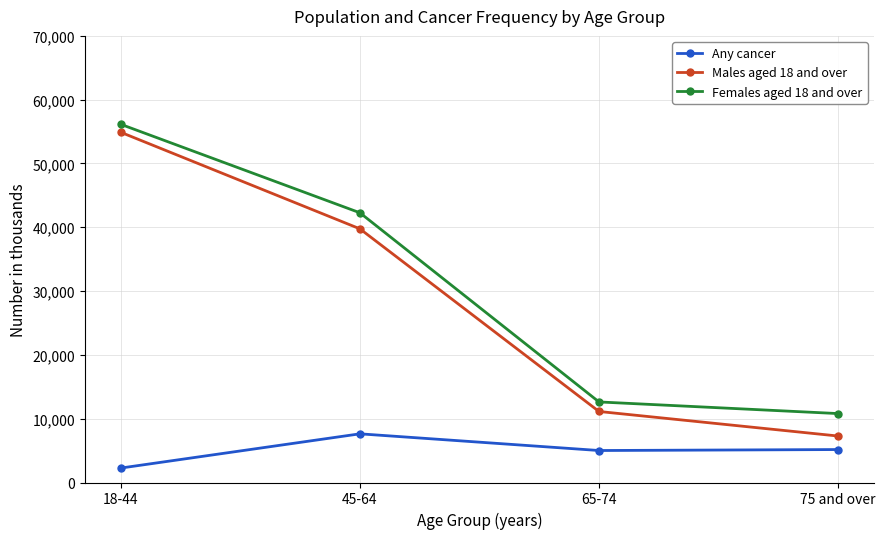

True or false: Males aged 18 and over and Any cancer cross at least once.

False